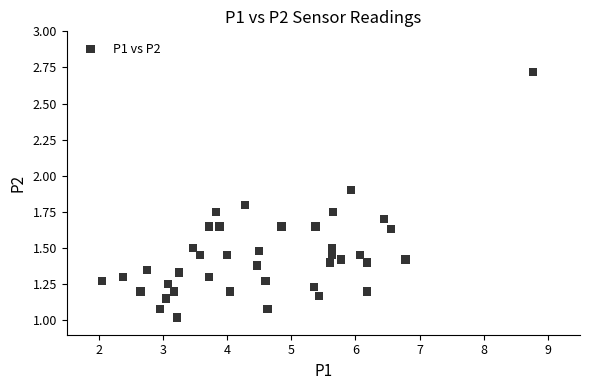

What is the range of X values (max minus min)?

6.7